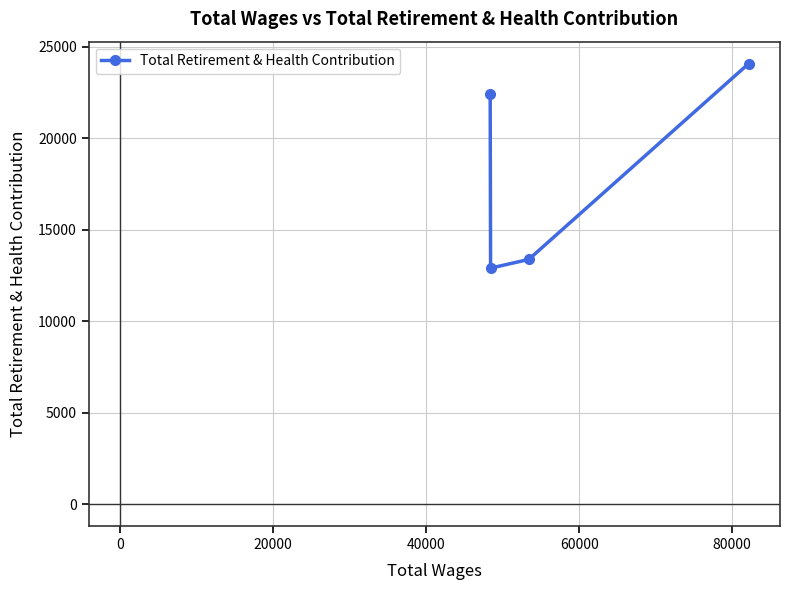

Reading left to right, list all the values displayed in this chart.

22433	12901	13377	24080